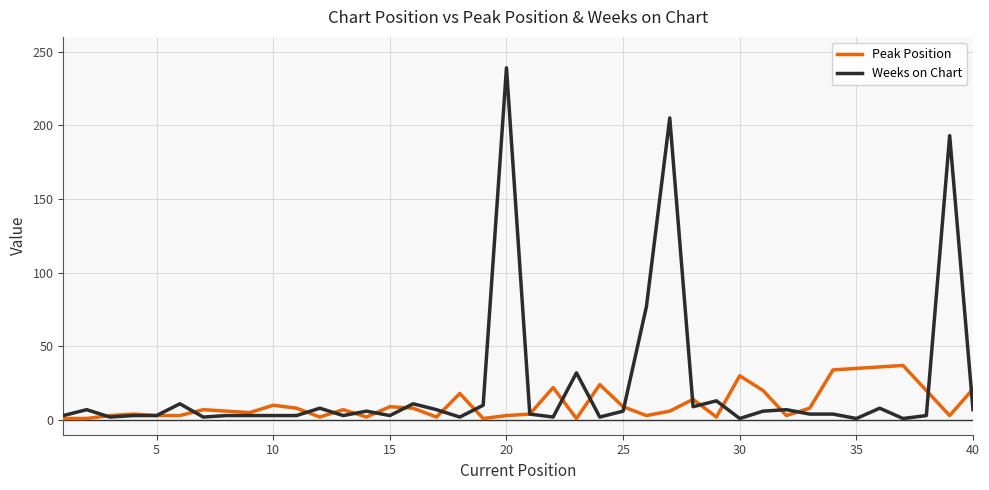

What is the lowest value of the Peak Position series?

1